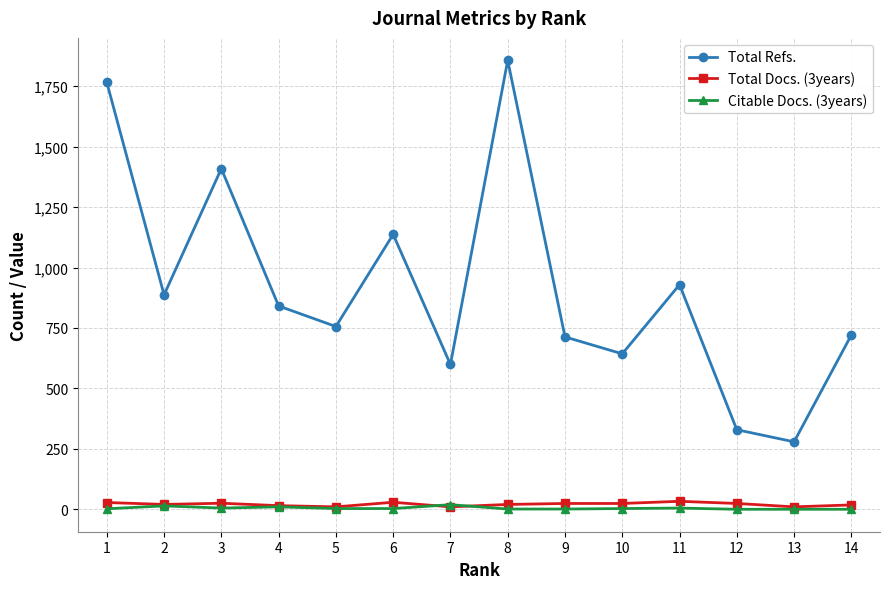

True or false: Total Docs. (3years) has more than 0 points higher than both neighbors.

True